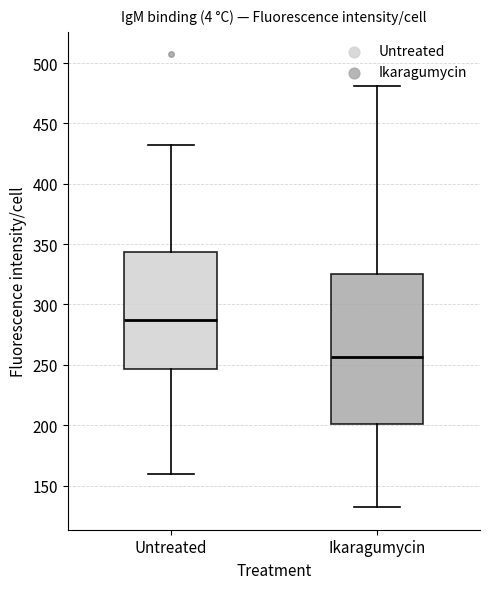

Reading left to right, read every box against the y-axis: the position of its median line, the range the box covers, and the ends of its whiskers. The values are not printed on the chart, so give them approximately, as read against the axis.

Untreated: median 285, box 245 to 345, whiskers 160 to 430
Ikaragumycin: median 255, box 200 to 325, whiskers 130 to 480